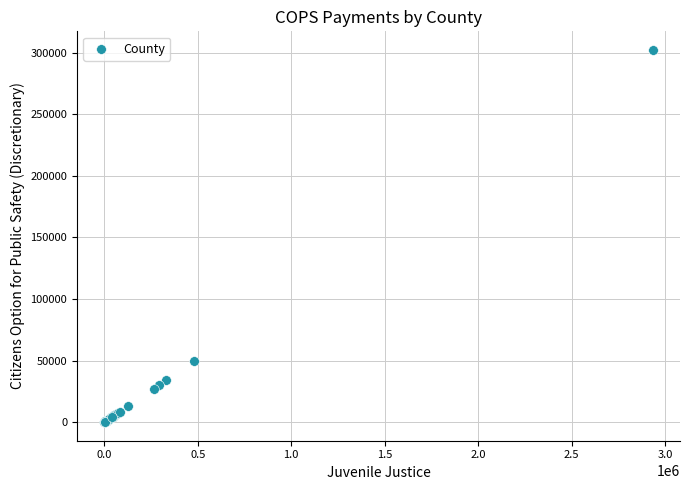

What Y value in the scatter plot is closest to 151108?

49631.3